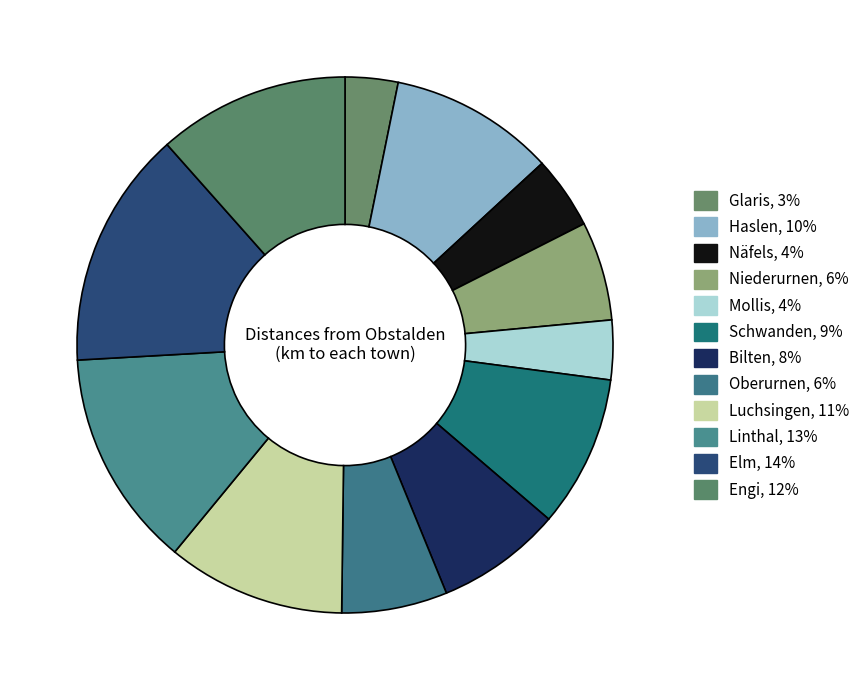

To the nearest percent, what is the difference between the Glaris and Engi slice percentages?

8%